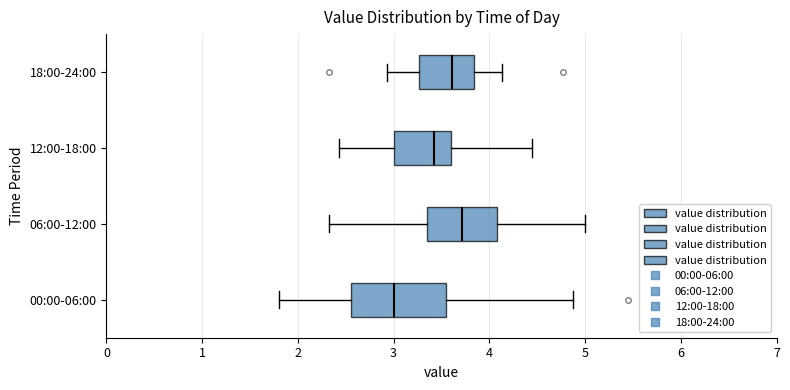

Reading bottom to top, transcribe this box plot: for each box, give where its median line is, the range the box spans, and where its two whiskers end, as read against the x-axis. The values are not printed on the chart, so give them approximately, as read against the axis.

00:00-06:00: median 3.0, box 2.6 to 3.5, whiskers 1.8 to 4.9
06:00-12:00: median 3.7, box 3.4 to 4.1, whiskers 2.3 to 5.0
12:00-18:00: median 3.4, box 3.0 to 3.6, whiskers 2.4 to 4.5
18:00-24:00: median 3.6, box 3.3 to 3.8, whiskers 2.9 to 4.1